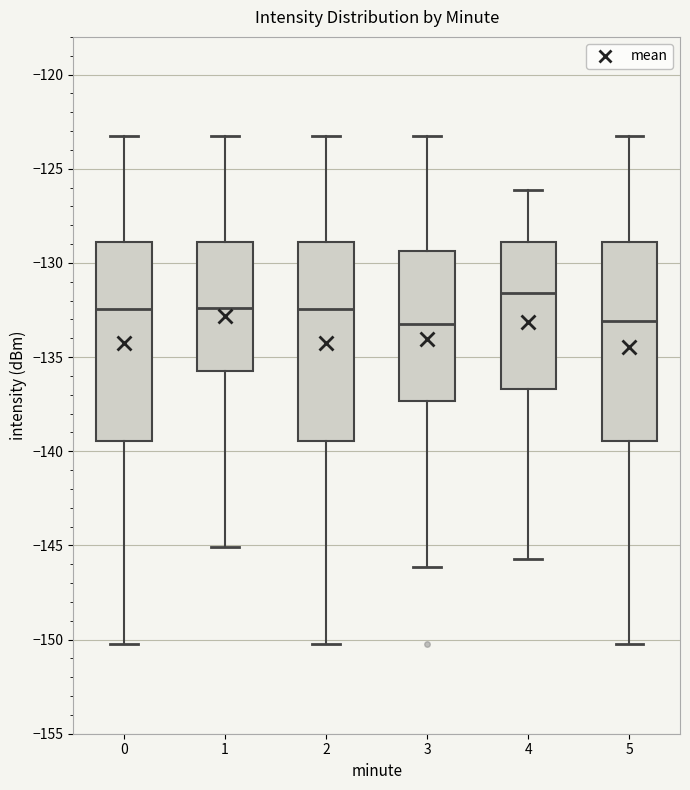

Reading left to right, read every box against the y-axis: the position of its median line, the range the box covers, and the ends of its whiskers. The values are not printed on the chart, so give them approximately, as read against the axis.

0: median -132.5, box -139.5 to -129.0, whiskers -150.0 to -123.5
1: median -132.5, box -136.0 to -129.0, whiskers -145.0 to -123.5
2: median -132.5, box -139.5 to -129.0, whiskers -150.0 to -123.5
3: median -133.0, box -137.5 to -129.5, whiskers -146.0 to -123.5
4: median -131.5, box -136.5 to -129.0, whiskers -145.5 to -126.0
5: median -133.0, box -139.5 to -129.0, whiskers -150.0 to -123.5